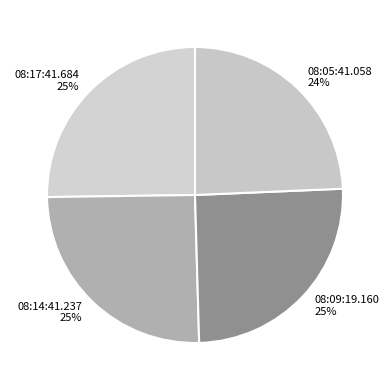

Does 08:05:41.058 represent more than half of the total?

No